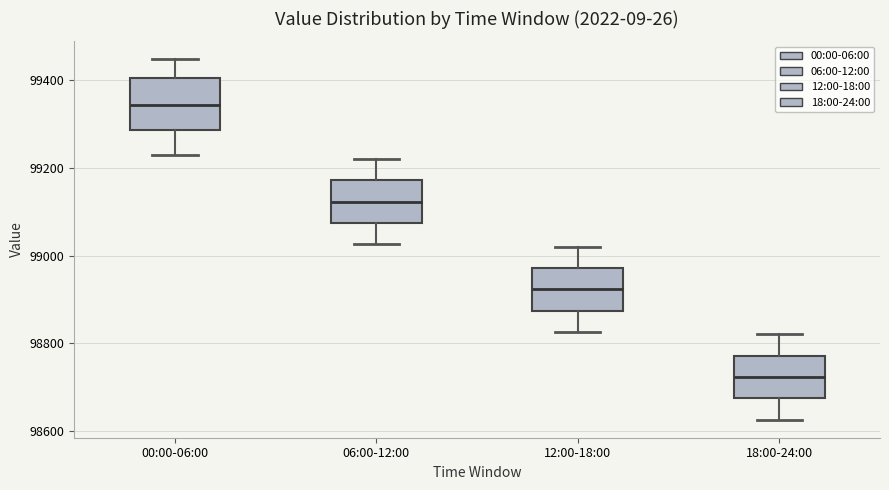

Where does the median line of the box for 12:00-18:00 sit on the y-axis? The values are not printed on the chart, so give them approximately, as read against the axis.

98920